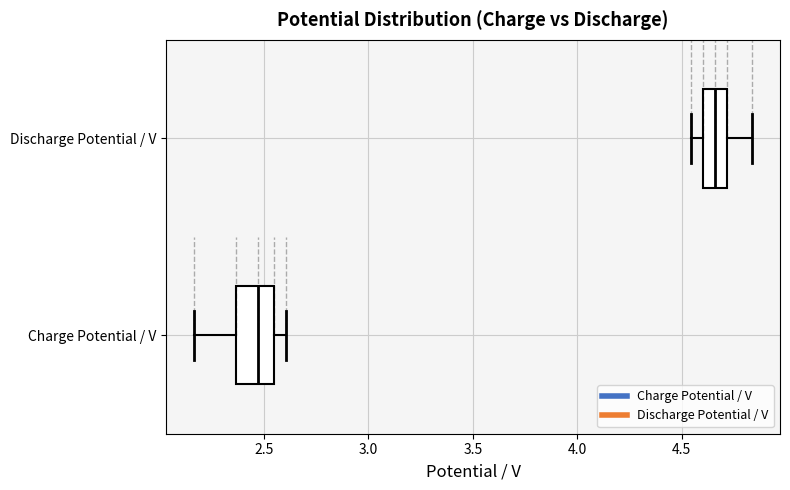

Reading bottom to top, transcribe this box plot: for each box, give where its median line is, the range the box spans, and where its two whiskers end, as read against the x-axis. The values are not printed on the chart, so give them approximately, as read against the axis.

Charge Potential / V: median 2.45, box 2.35 to 2.55, whiskers 2.15 to 2.60
Discharge Potential / V: median 4.65, box 4.60 to 4.70, whiskers 4.55 to 4.85